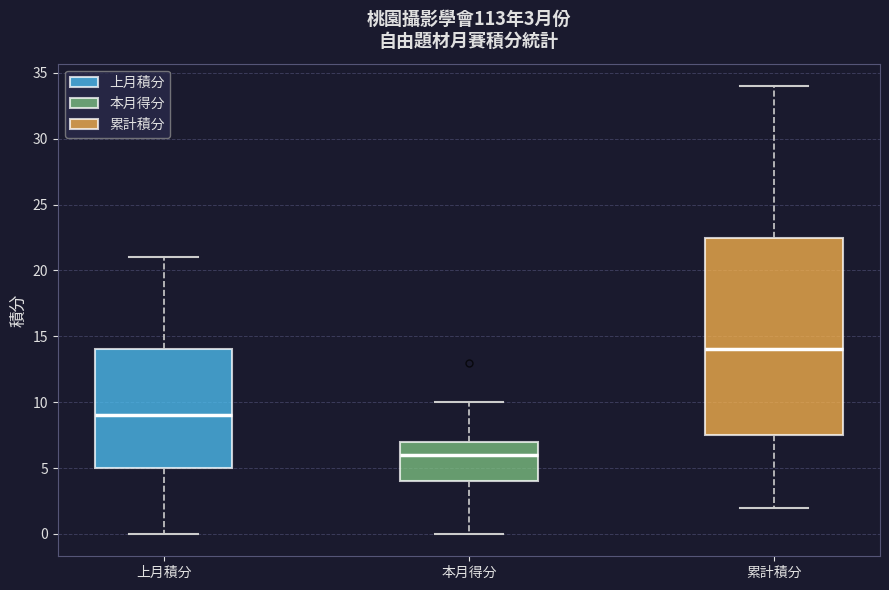

Which box is the tallest, from its lower edge to its upper edge?

累計積分